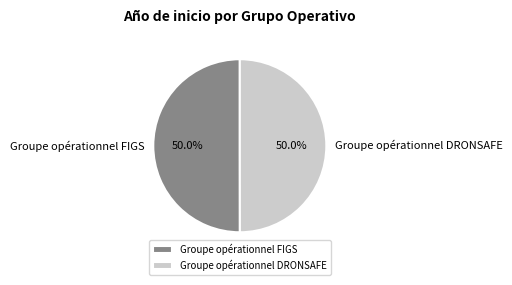

Approximately how many times larger is the value at Groupe opérationnel FIGS compared to Groupe opérationnel DRONSAFE?

1.0